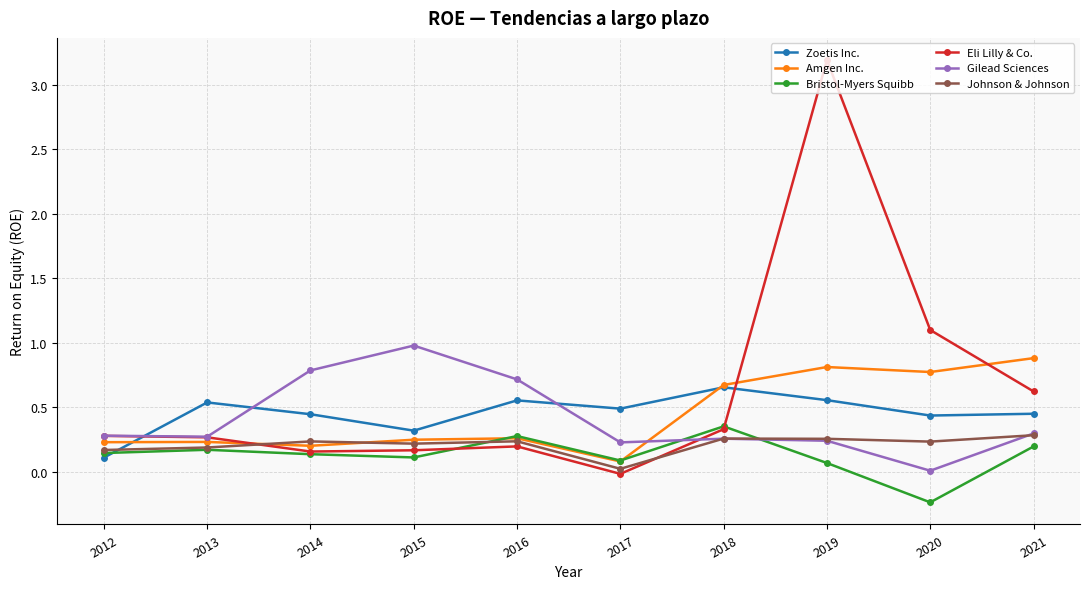

After their last crossing, which series has the higher values: Eli Lilly & Co. or Johnson & Johnson?

Eli Lilly & Co.